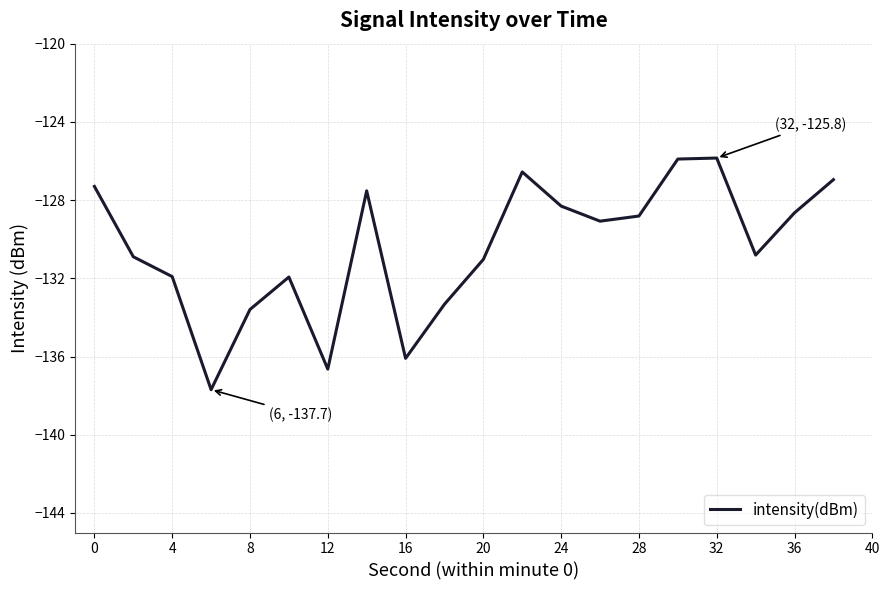

What is the greatest value displayed?

-125.8